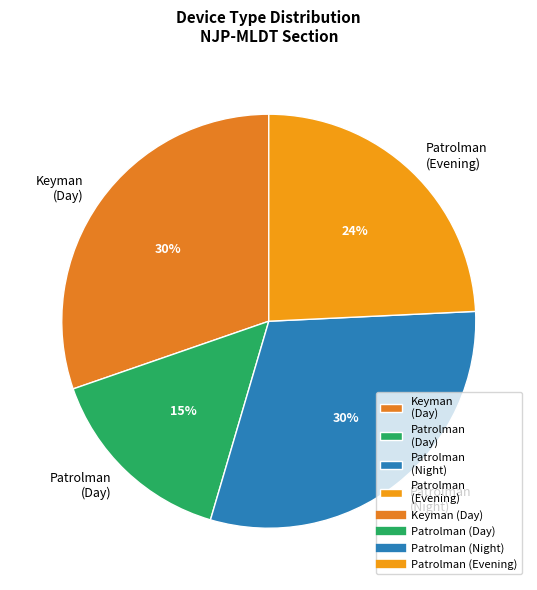

How many slices are in this pie chart?

4